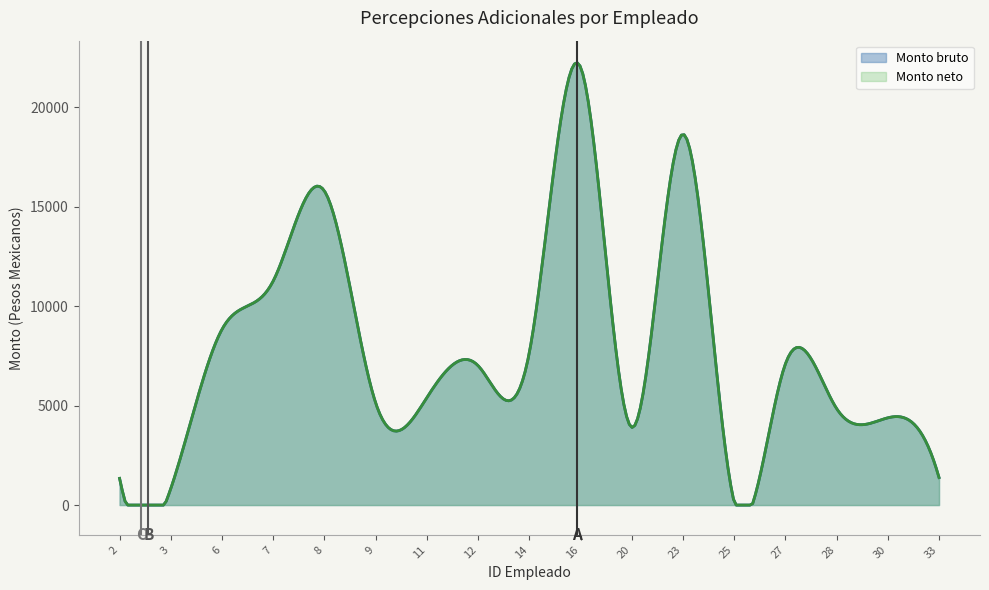

True or false: Monto neto has more than 1 points higher than both neighbors.

True